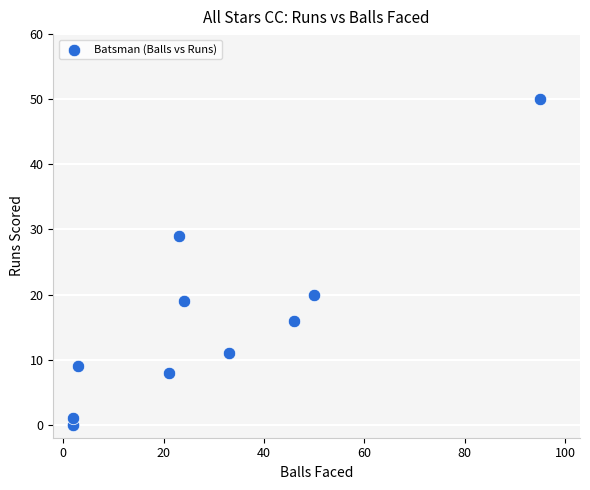

What Y value in the scatter plot is closest to 25?

29